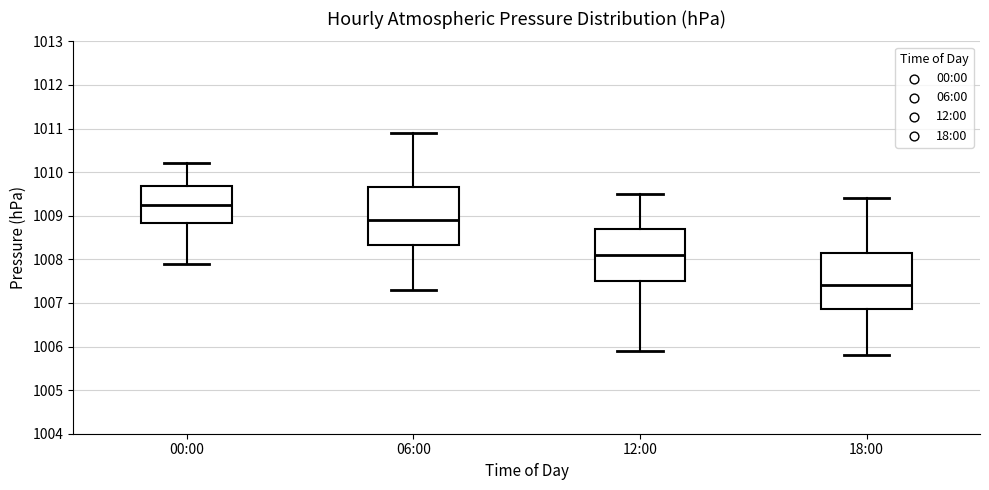

Which box's median line is the lowest?

18:00